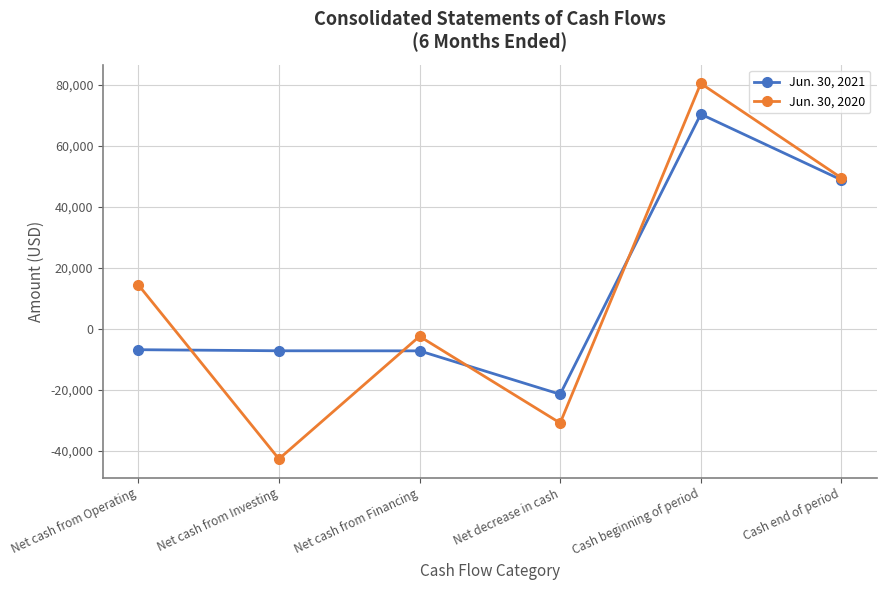

True or false: Jun. 30, 2021 has a value of -6941 at Net cash from Operating.

True